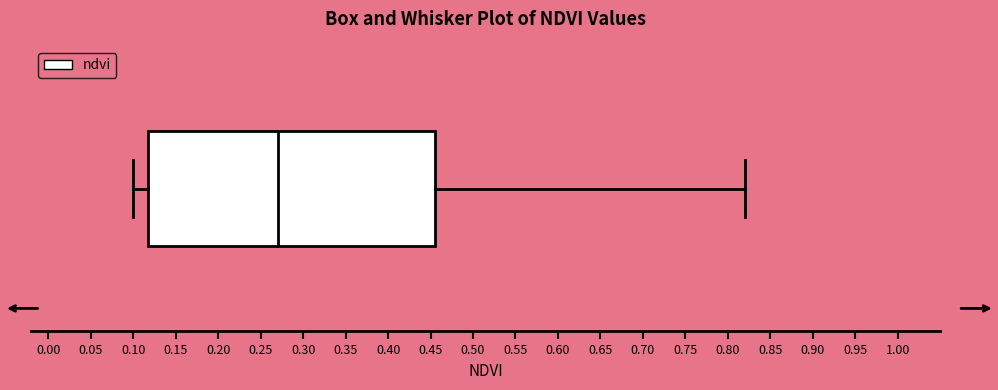

Transcribe this box plot: give where the median line is, the range the box spans, and where the two whiskers end, as read against the x-axis. The values are not printed on the chart, so give them approximately, as read against the axis.

median 0.270, box 0.120 to 0.455, whiskers 0.100 to 0.820